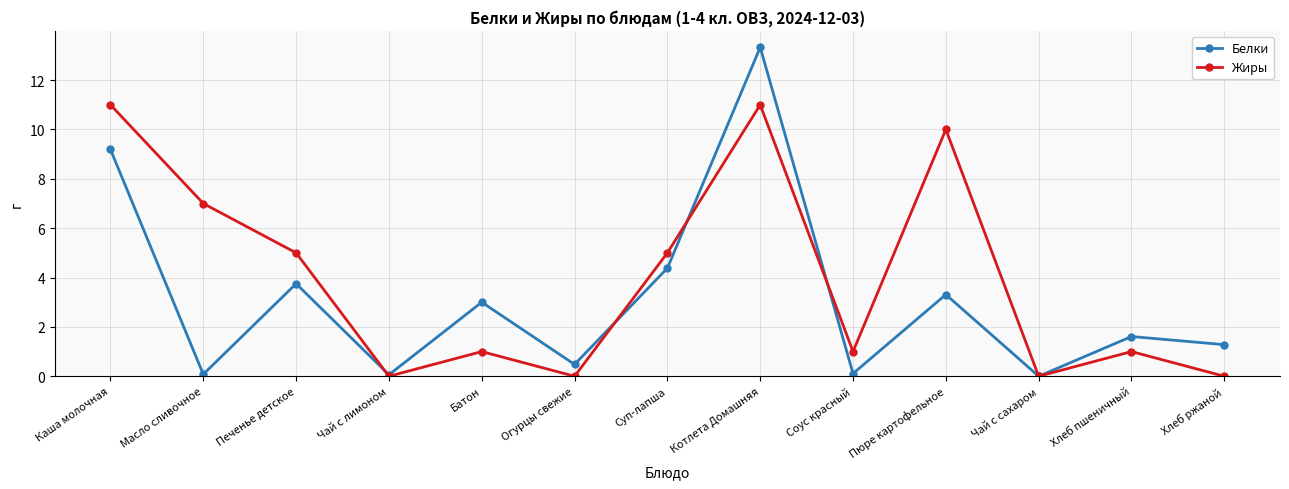

What is the average value of the Белки series?

3.1